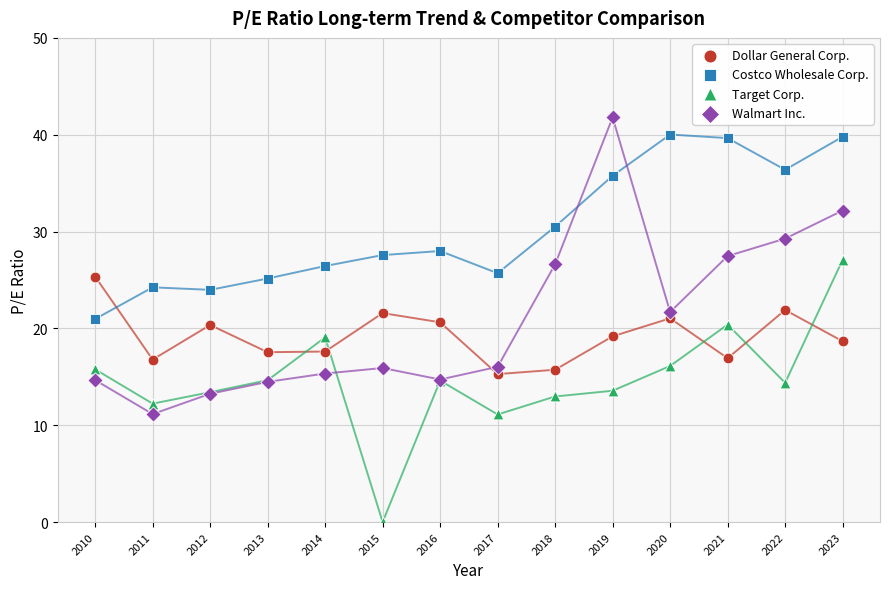

What are all the series names shown in the legend?

Dollar General Corp., Costco Wholesale Corp., Target Corp., Walmart Inc.